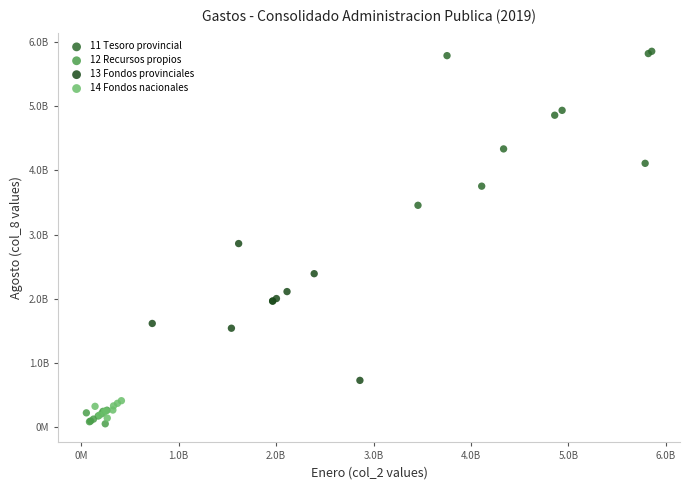

Which series has the largest Y range (max minus min)?

11 Tesoro provincial